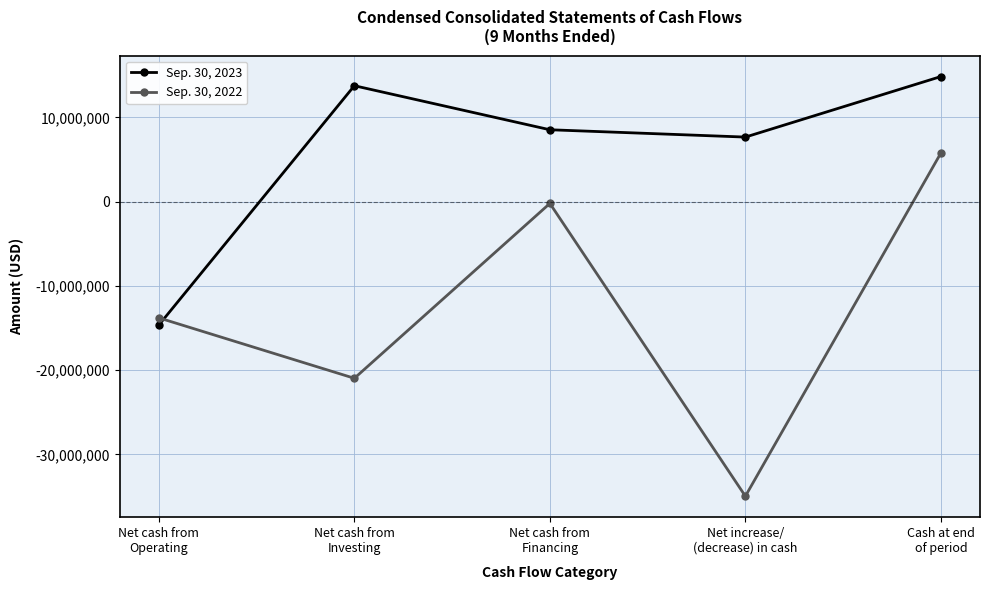

How many data points in Sep. 30, 2023 are less than 8543107?

2